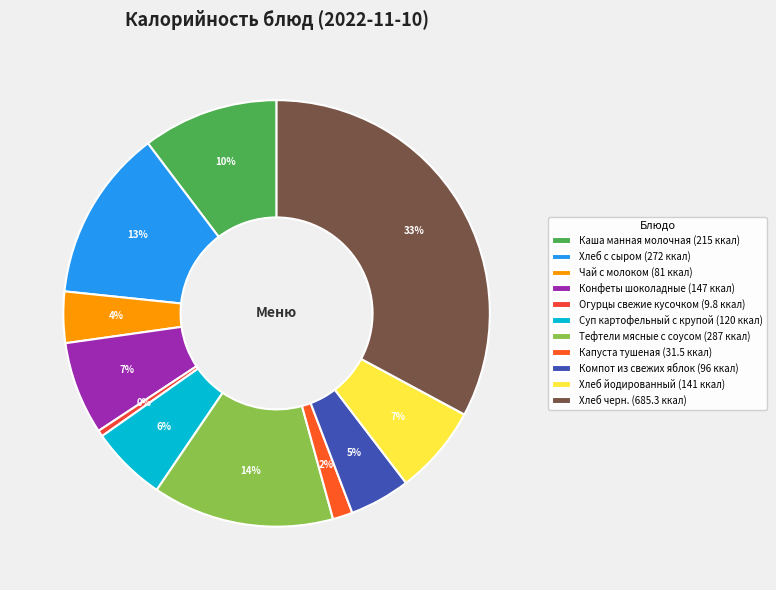

What percentage is the Каша манная молочная slice, to the nearest percent?

10%